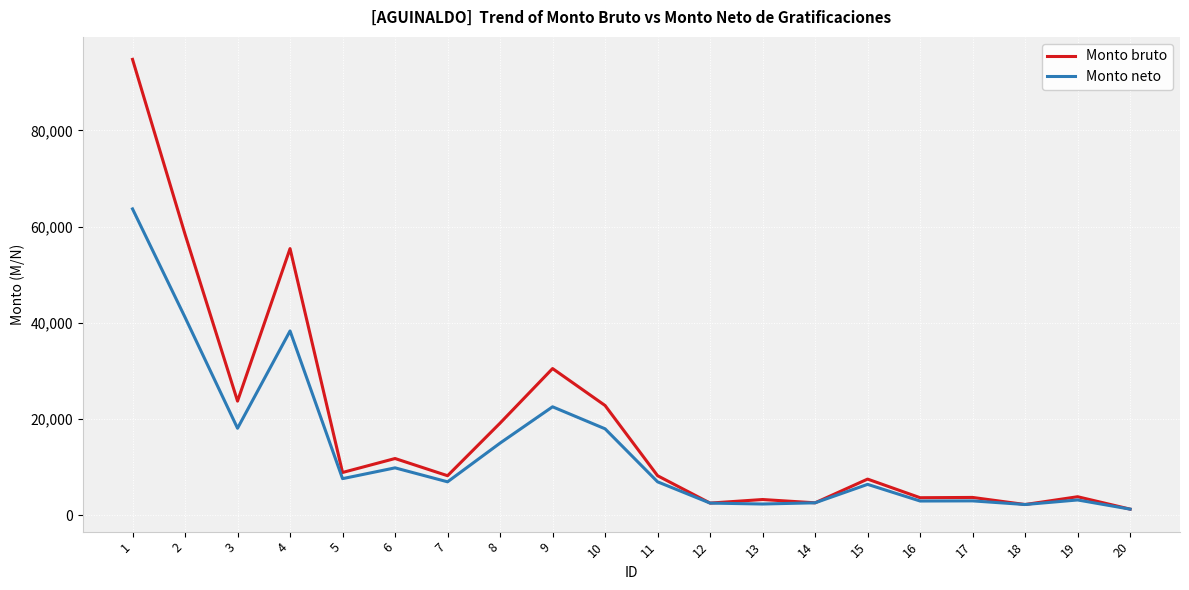

Between 6 and 17, which series saw the biggest shift?

Monto bruto